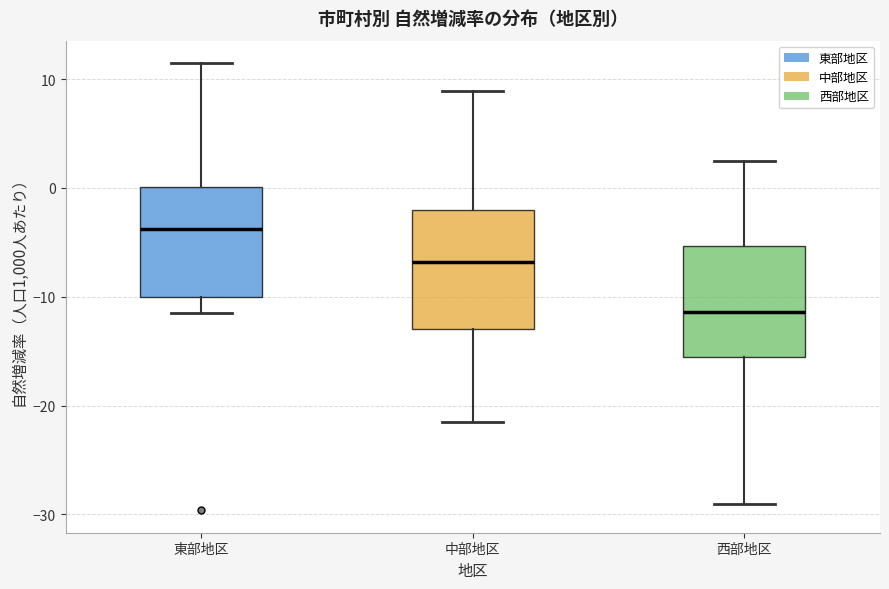

Where does the median line of the box for 西部地区 sit on the y-axis? The values are not printed on the chart, so give them approximately, as read against the axis.

-11